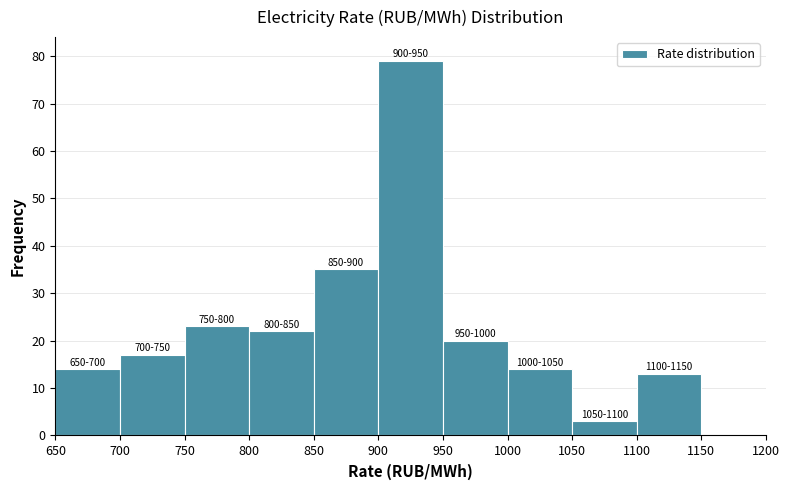

Which range on the x-axis has the tallest bar?

900 to 950